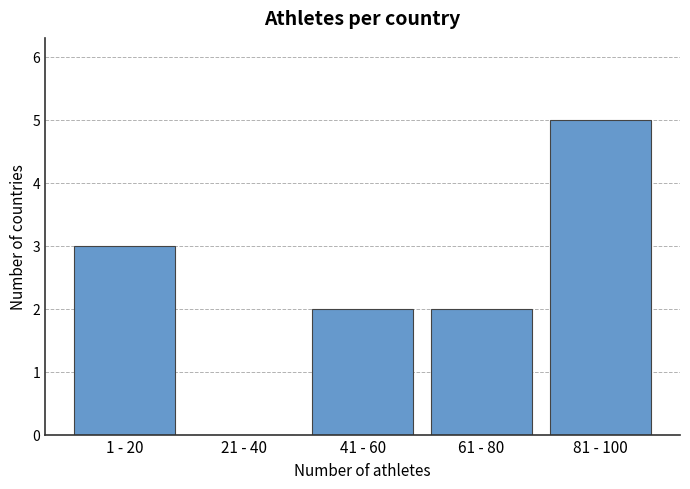

Reading left to right, list all the values displayed in this chart.

1 - 20=3	21 - 40=0	41 - 60=2	61 - 80=2	81 - 100=5